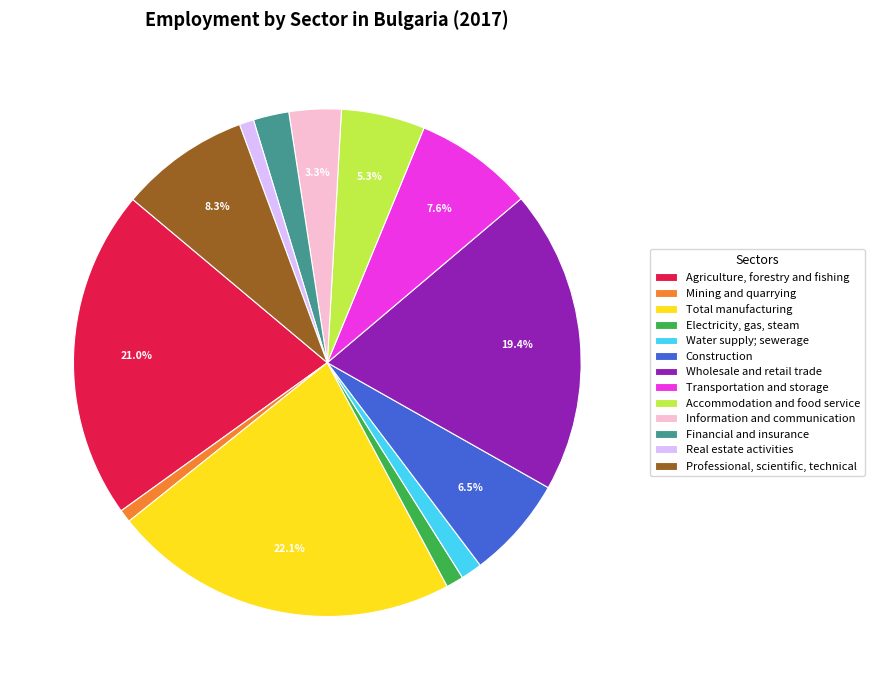

How many slices are in this pie chart?

13